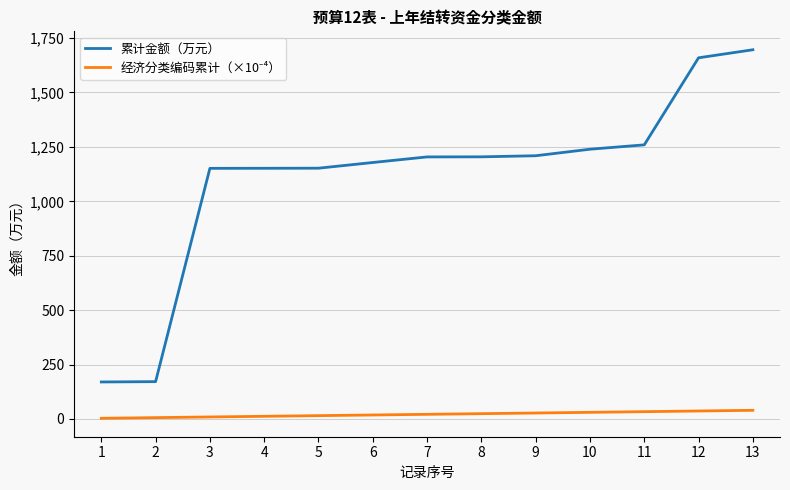

What is the difference between the maximum and minimum values in the 累计金额（万元） series?

1526.4